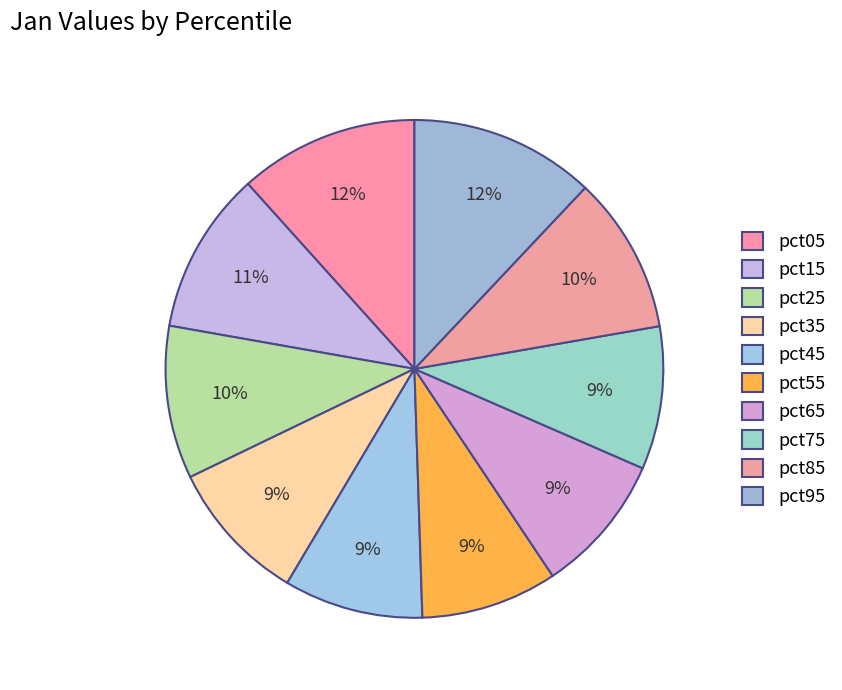

To the nearest percent, what portion does pct95 represent?

12%